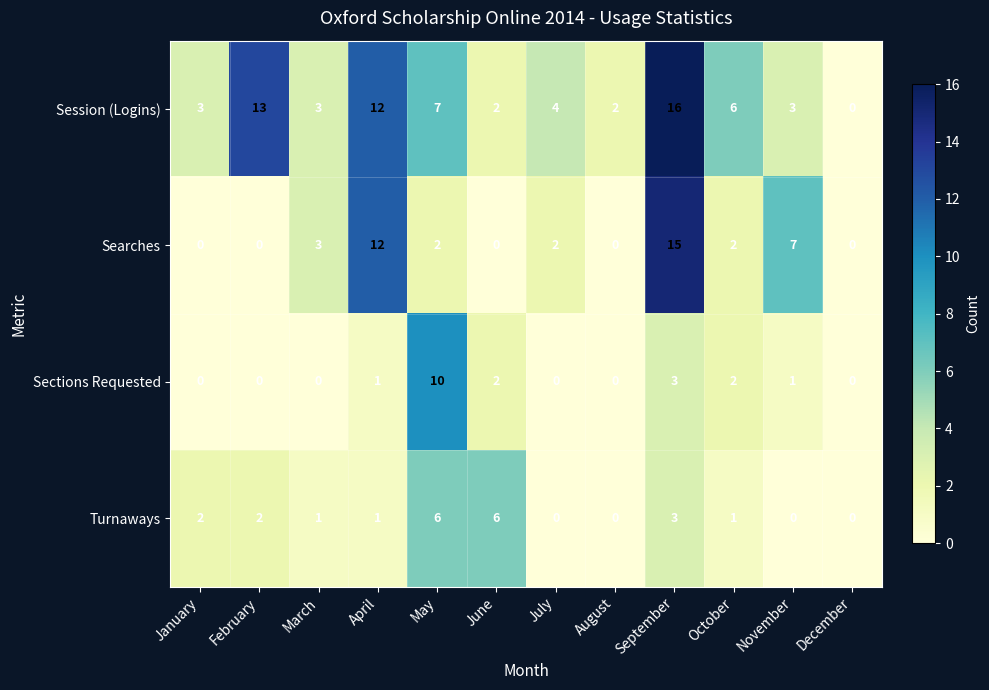

What is the greatest value displayed?

16